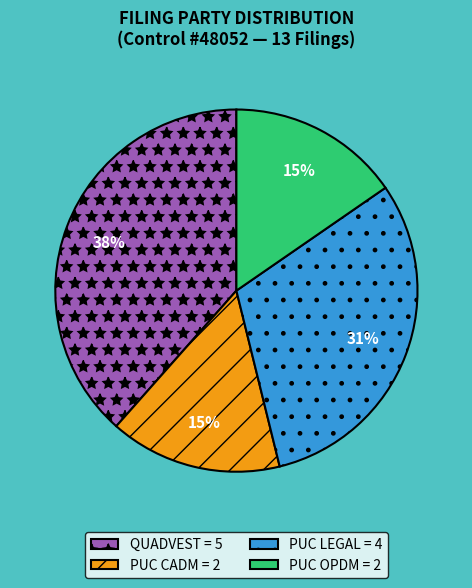

Is the sum of PUC LEGAL = 4 and PUC OPDM = 2 greater than half?

No